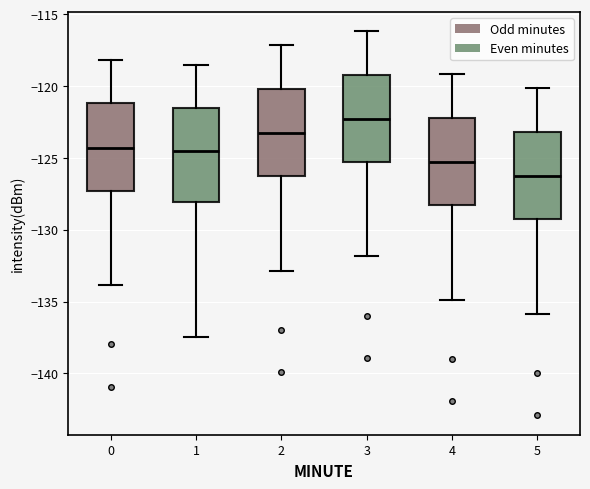

Which box has the lowest median line?

5